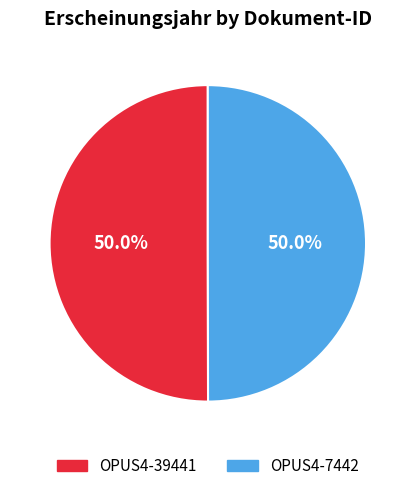

What percentage is the OPUS4-39441 slice, to the nearest percent?

50%